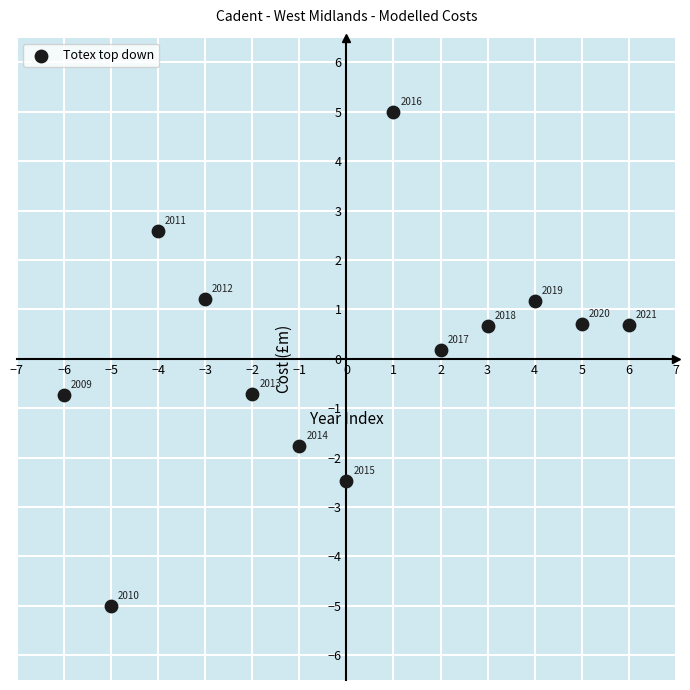

What is the range of X values (max minus min)?

12.0